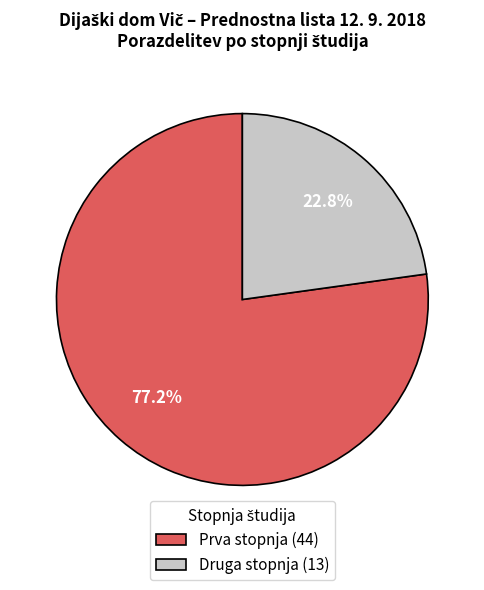

To the nearest percent, what is the combined percentage of Druga stopnja and Prva stopnja?

100%